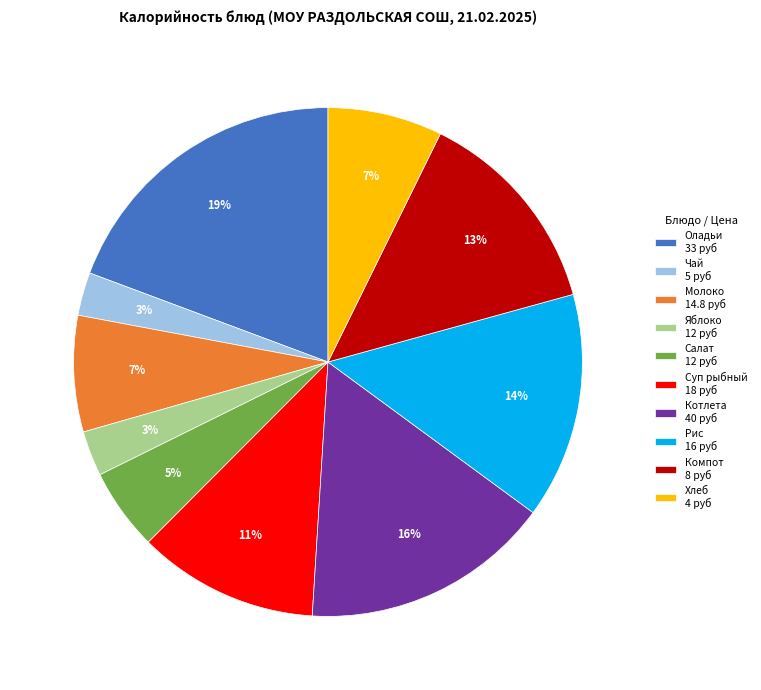

Is there any slice that represents more than half of the pie?

No